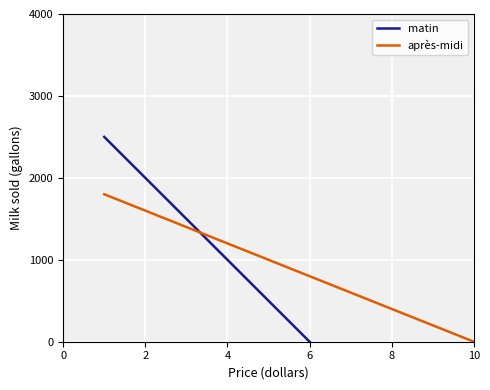

How many times do matin and après-midi cross each other?

1